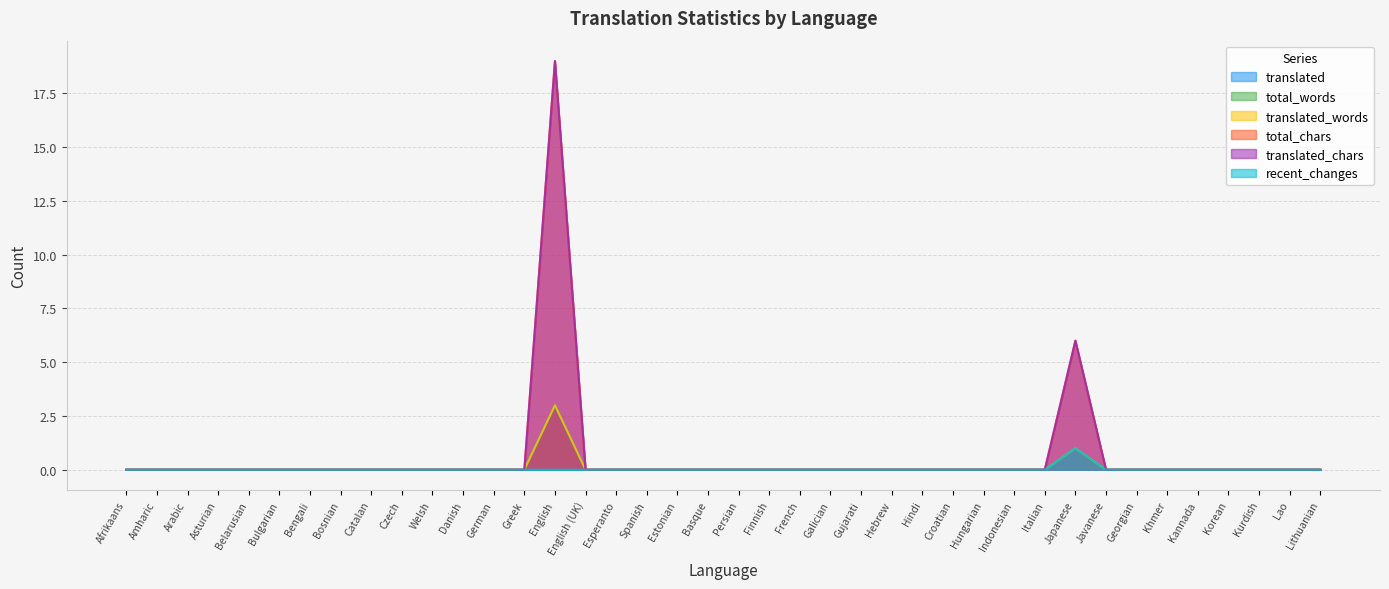

True or false: translated and total_chars cross at least once.

False